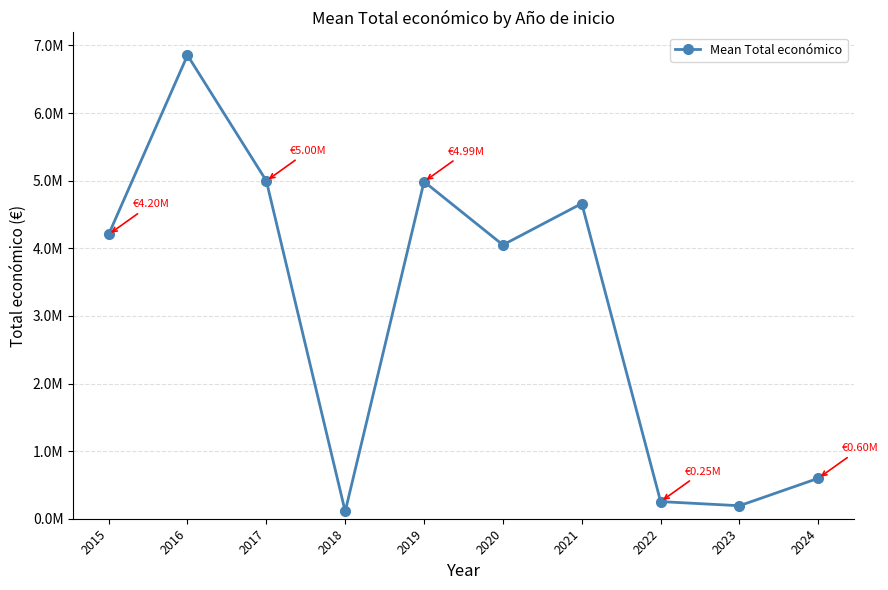

The value at 2024 is 169608.7. True or false?

False